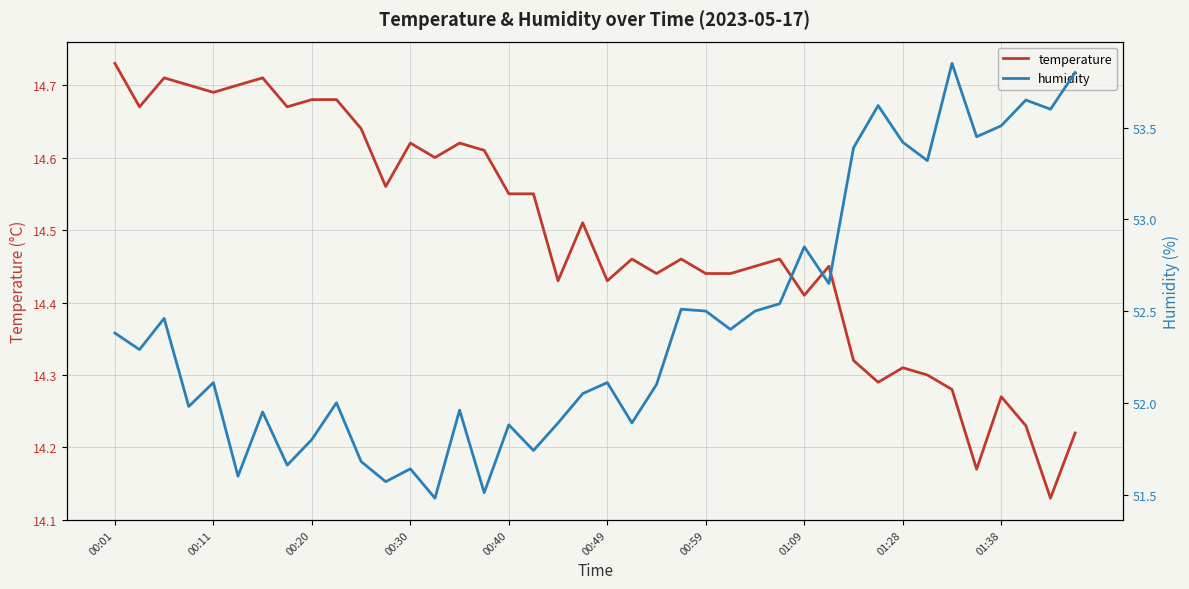

Which series has the largest total across all categories?

humidity